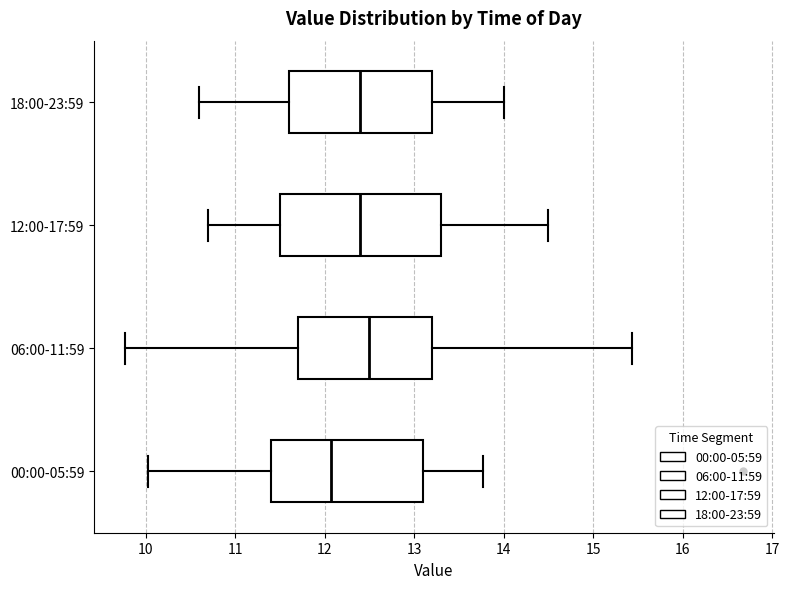

Reading bottom to top, transcribe this box plot: for each box, give where its median line is, the range the box spans, and where its two whiskers end, as read against the x-axis. The values are not printed on the chart, so give them approximately, as read against the axis.

00:00-05:59: median 12.1, box 11.4 to 13.1, whiskers 10.0 to 13.8
06:00-11:59: median 12.5, box 11.7 to 13.2, whiskers 9.8 to 15.4
12:00-17:59: median 12.4, box 11.5 to 13.3, whiskers 10.7 to 14.5
18:00-23:59: median 12.4, box 11.6 to 13.2, whiskers 10.6 to 14.0